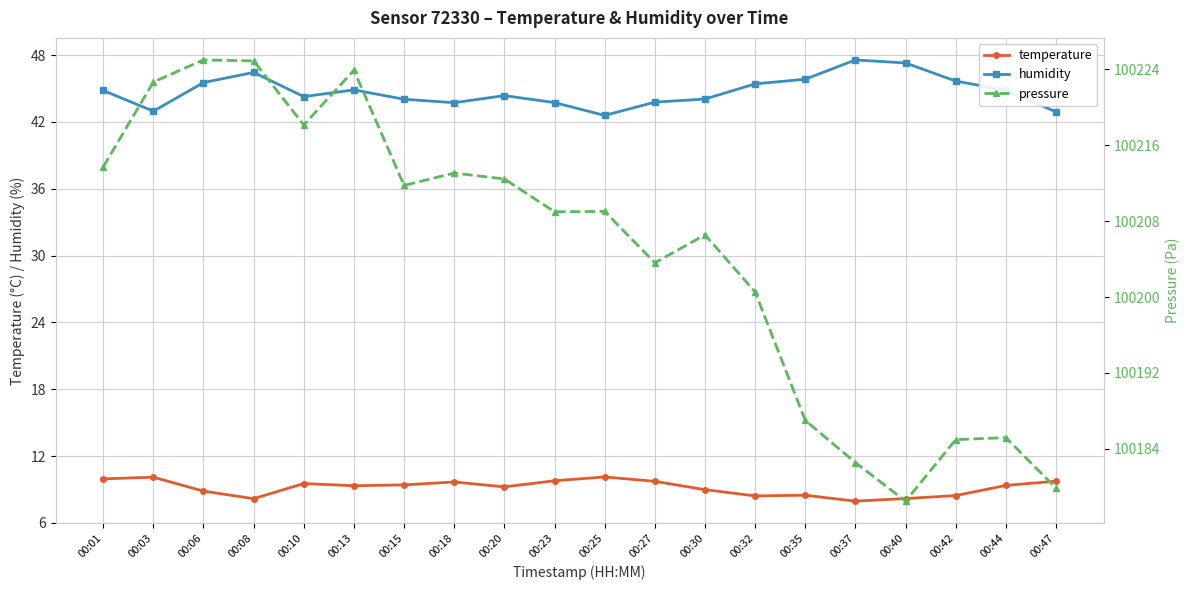

What is the average value of the temperature series?

9.2